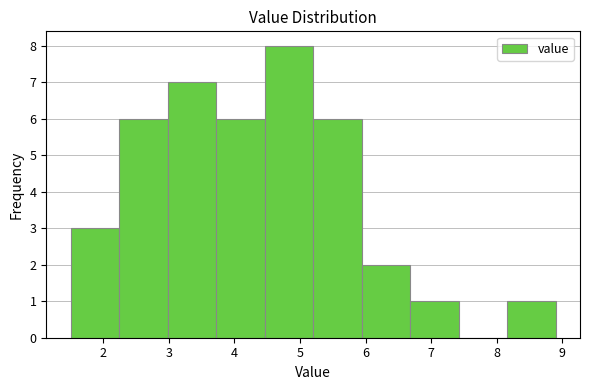

How tall is the bar that spans 2.98 to 3.72 on the x-axis? Neither the bar edges nor the heights are printed on the chart, so give them approximately, as read against the axes.

7